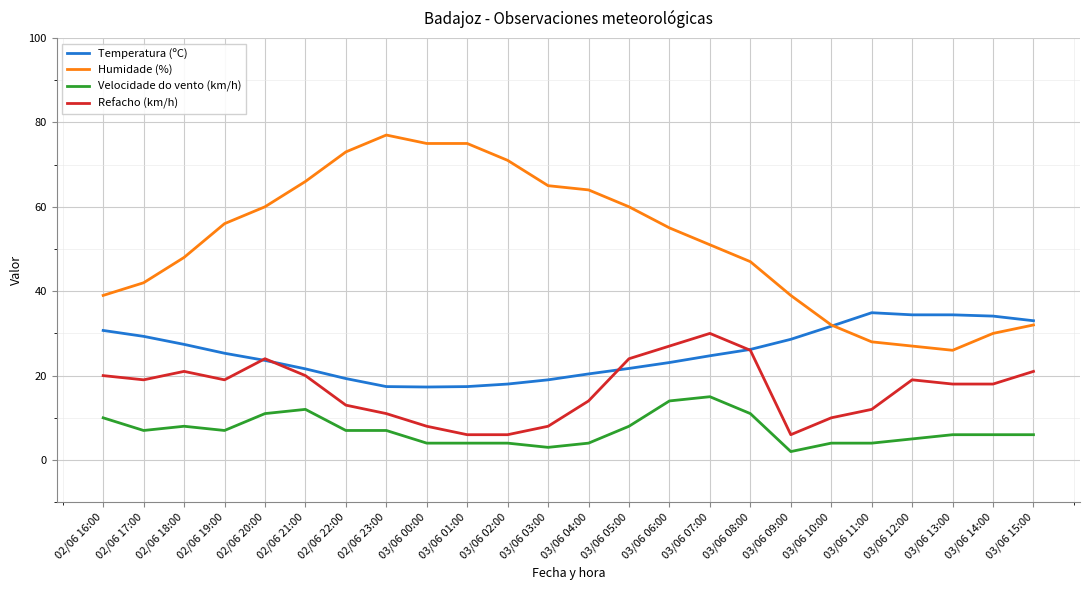

Is the value of Refacho (km/h) at 03/06 10:00 greater than the value of Temperatura (ºC) at 03/06 02:00?

No